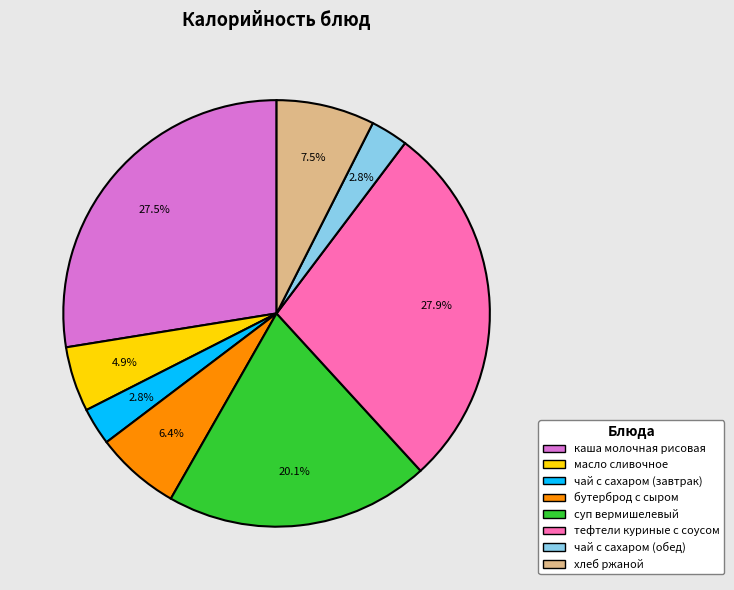

What percentage is the суп вермишелевый slice, to the nearest percent?

20%